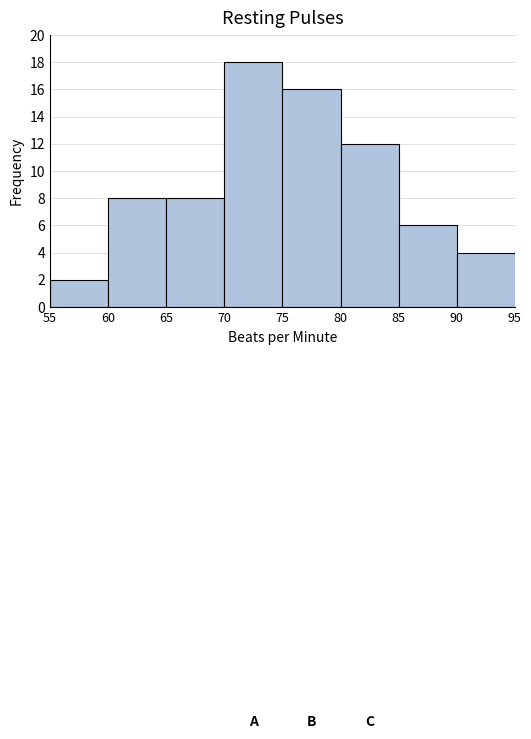

What is the height of the bar covering 60 to 65 on the x-axis? The values are not printed on the chart, so give them approximately, as read against the axis.

8